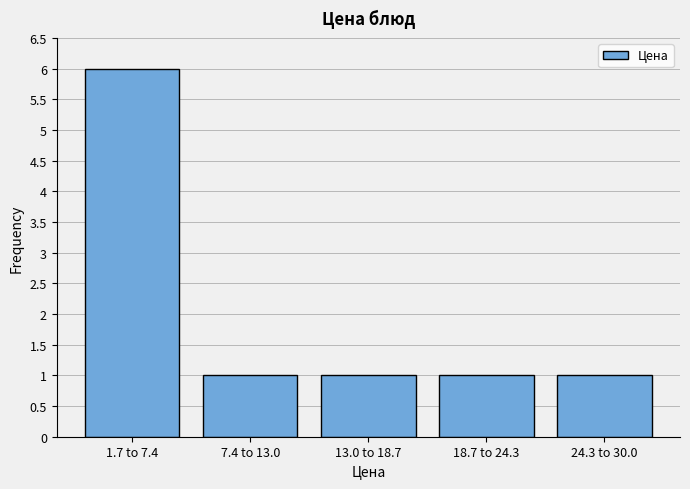

Reading left to right, list all the values displayed in this chart.

1.7 to 7.4=6	7.4 to 13.0=1	13.0 to 18.7=1	18.7 to 24.3=1	24.3 to 30.0=1